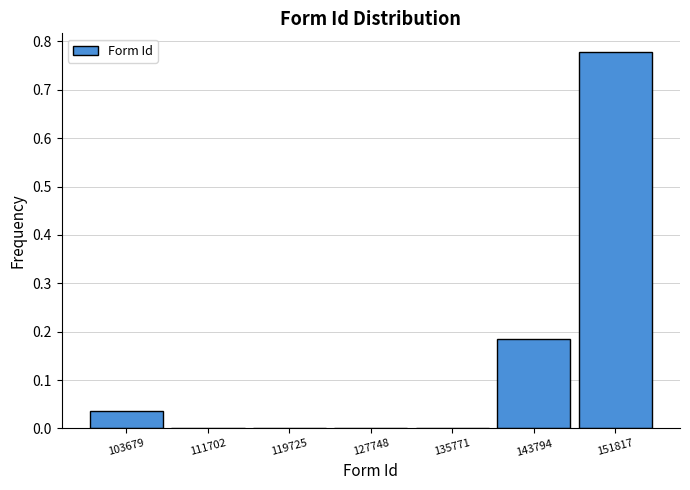

What is the sum of all values?

1.0